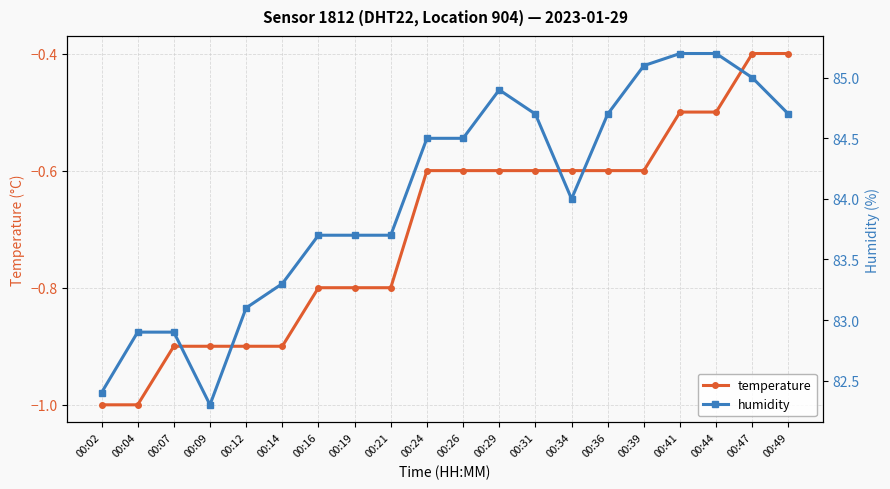

True or false: humidity and temperature cross at least once.

False